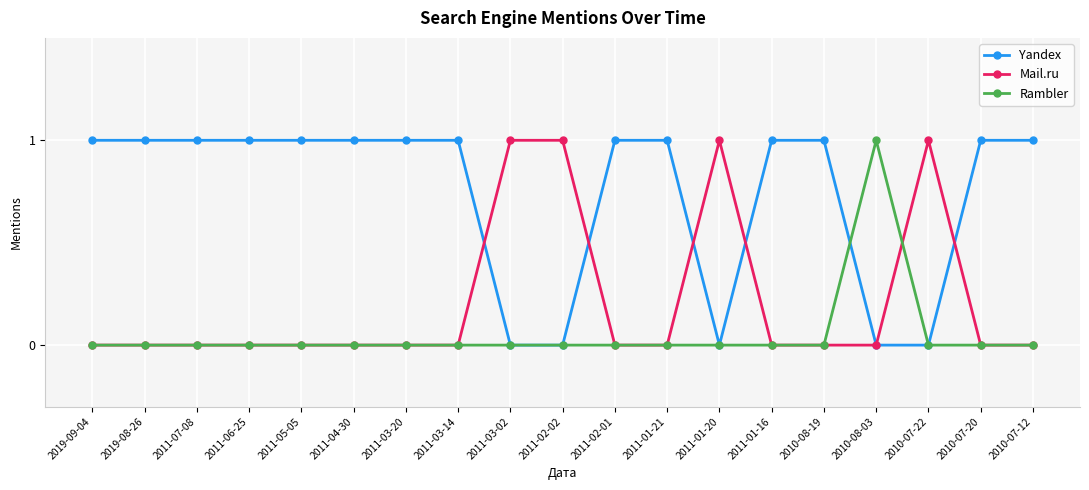

True or false: Rambler has a value of 0 at 2011-06-25.

True